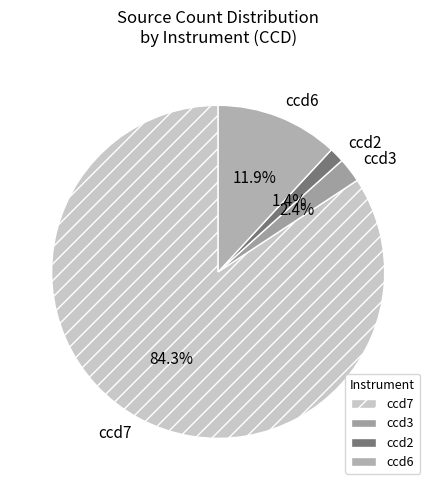

What percentage is the ccd3 slice, to the nearest percent?

2%